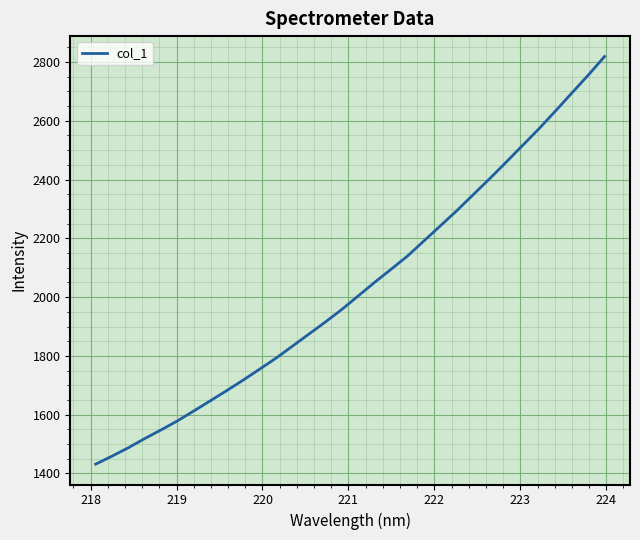

What is the minimum value shown in the chart?

1431.9